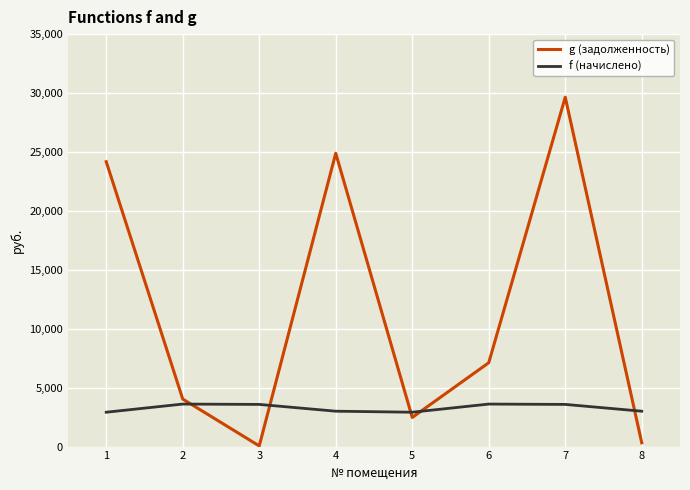

How many lines are shown in the chart?

2